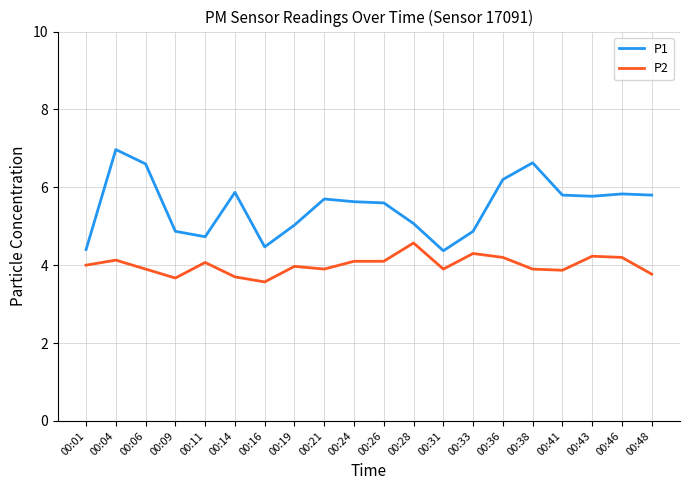

The value of P2 at 00:01 is 7.0. True or false?

False